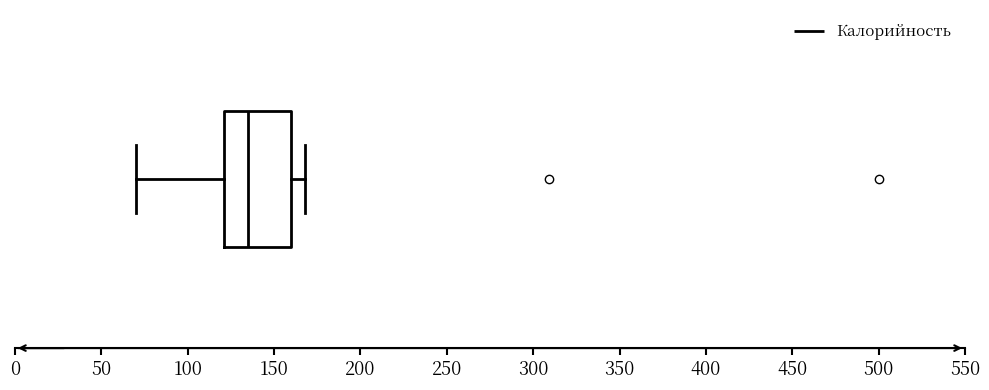

Where is the left edge of the box on the x-axis? The values are not printed on the chart, so give them approximately, as read against the axis.

120